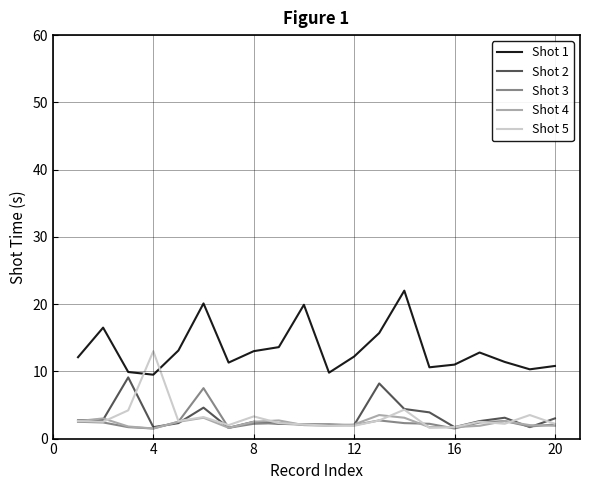

Which series has the largest total across all categories?

Shot 1